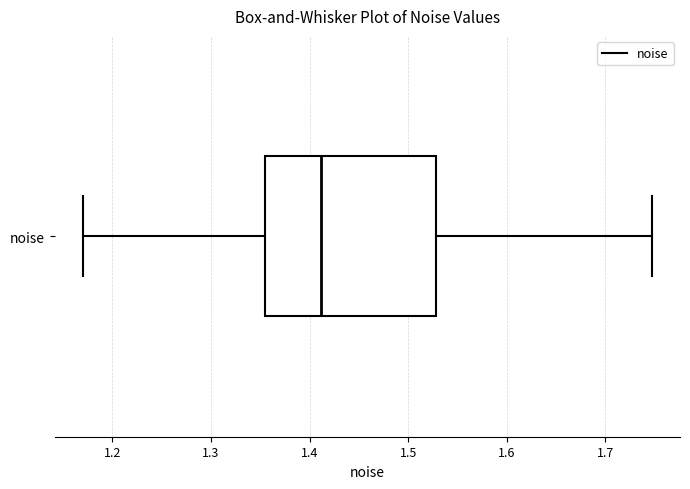

Transcribe this box plot: give where the median line is, the range the box spans, and where the two whiskers end, as read against the x-axis. The values are not printed on the chart, so give them approximately, as read against the axis.

median 1.41, box 1.36 to 1.53, whiskers 1.17 to 1.75